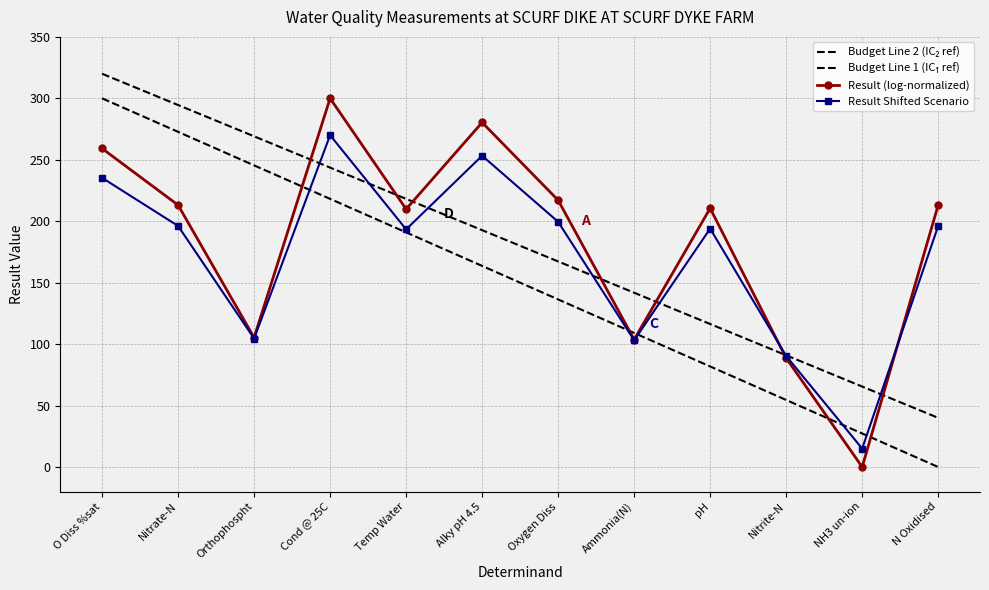

At which category is the sum across all series the highest?

O Diss %sat